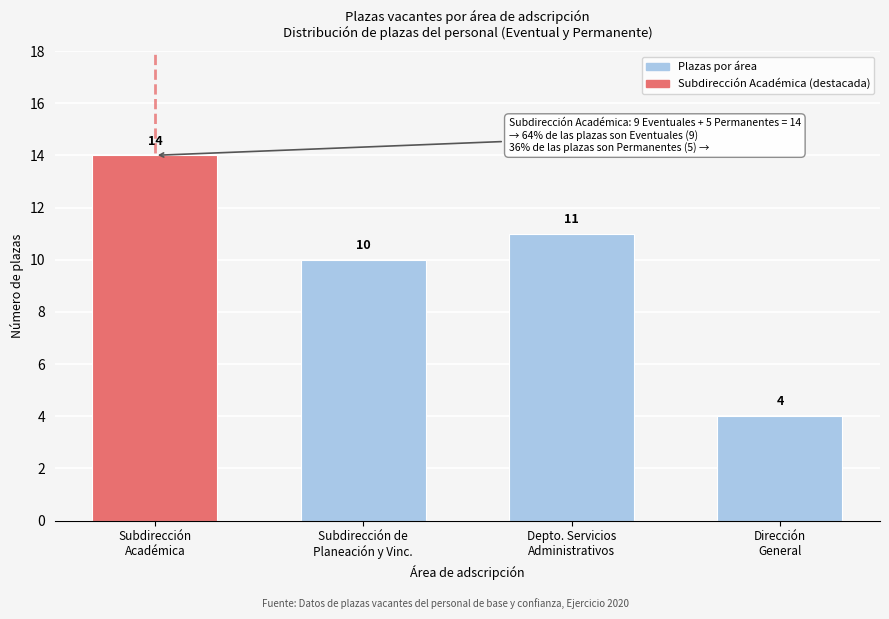

Reading right to left, transcribe all the data shown in this chart.

4	11	10	14